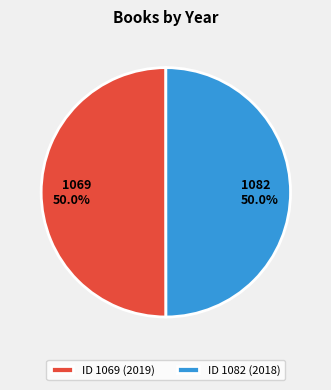

What is the total percentage of 1082 and 1069?

100.0%